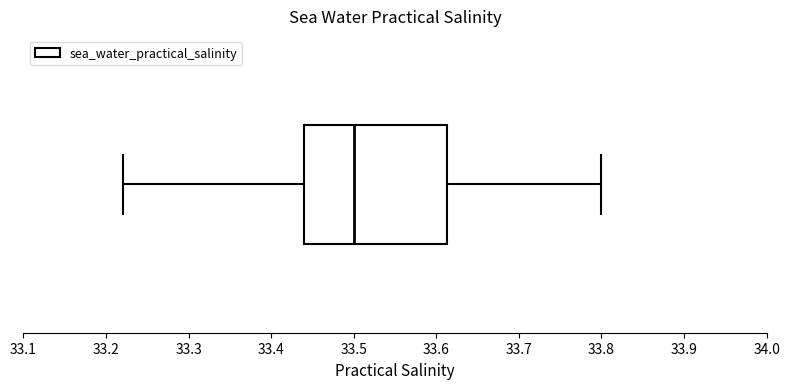

Read this box plot against the x-axis: the position of the median line, the range covered by the box, and the ends of both whiskers. The values are not printed on the chart, so give them approximately, as read against the axis.

median 33.50, box 33.44 to 33.61, whiskers 33.22 to 33.80